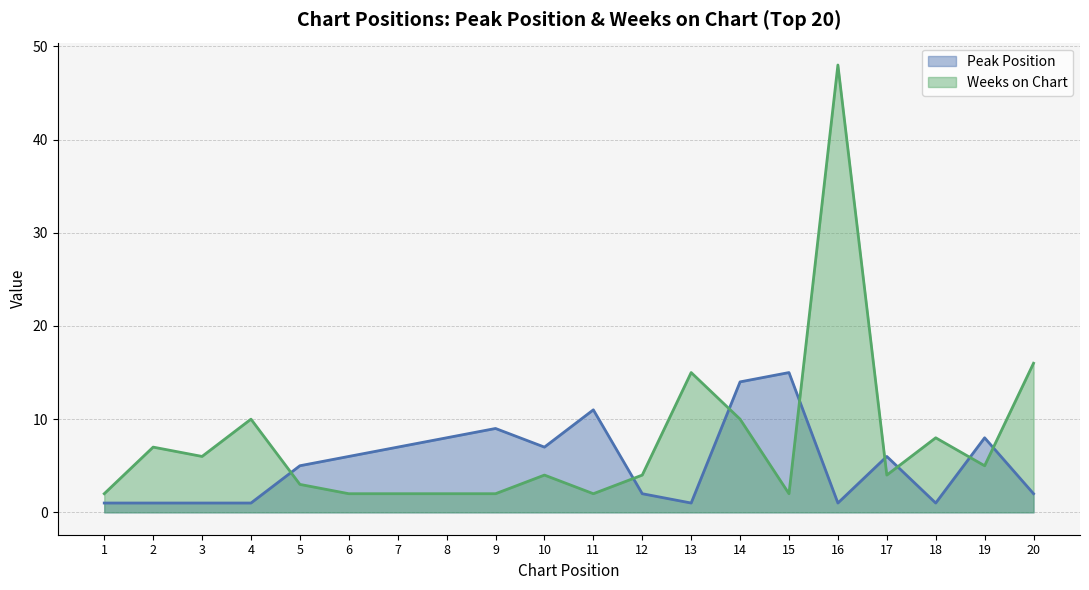

What is the value of the Weeks on Chart point at the 9th from the left?

2